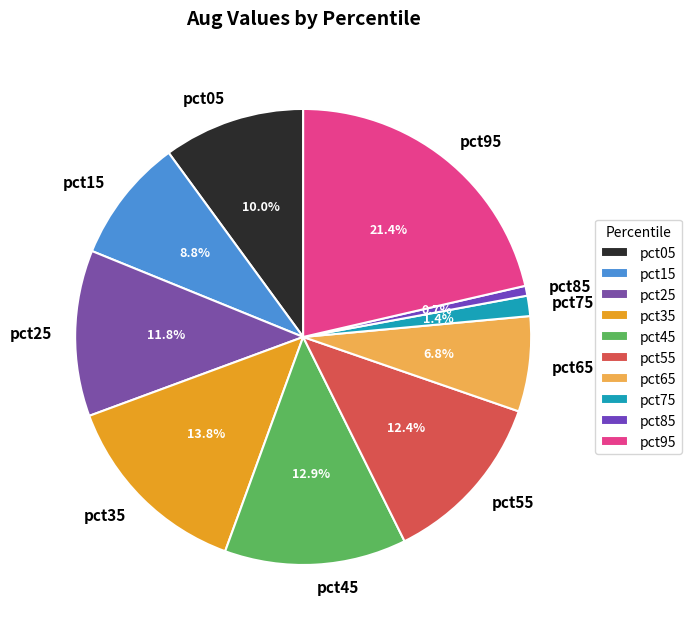

To the nearest percent, what portion does pct05 represent?

10%